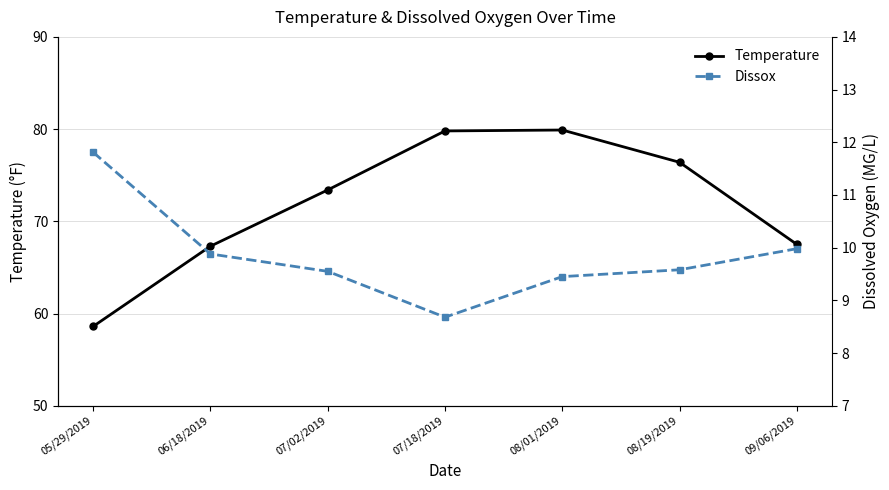

At how many categories does at least one series exceed 64?

6